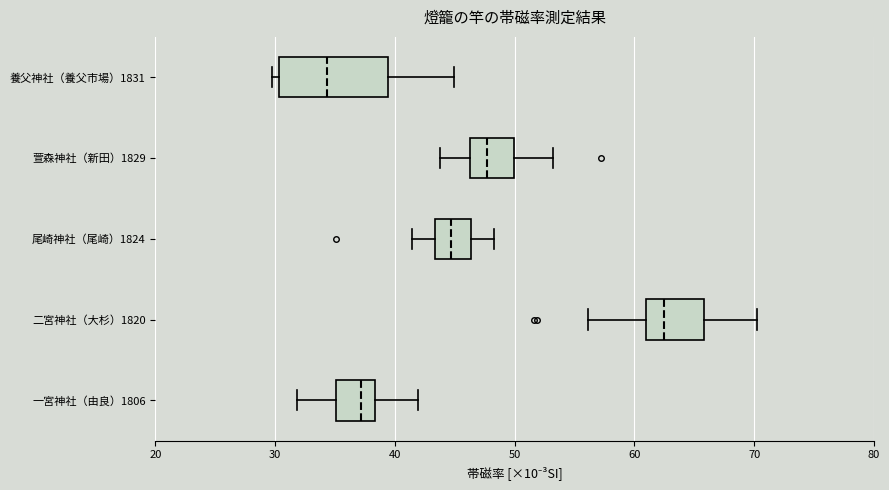

Reading bottom to top, transcribe this box plot: for each box, give where its median line is, the range the box spans, and where its two whiskers end, as read against the x-axis. The values are not printed on the chart, so give them approximately, as read against the axis.

一宮神社（由良）1806: median 37, box 35 to 38, whiskers 32 to 42
二宮神社（大杉）1820: median 62, box 61 to 66, whiskers 56 to 70
尾崎神社（尾崎）1824: median 45, box 43 to 46, whiskers 41 to 48
萱森神社（新田）1829: median 48, box 46 to 50, whiskers 44 to 53
養父神社（養父市場）1831: median 34, box 30 to 39, whiskers 30 (just left of the box's left edge) to 45